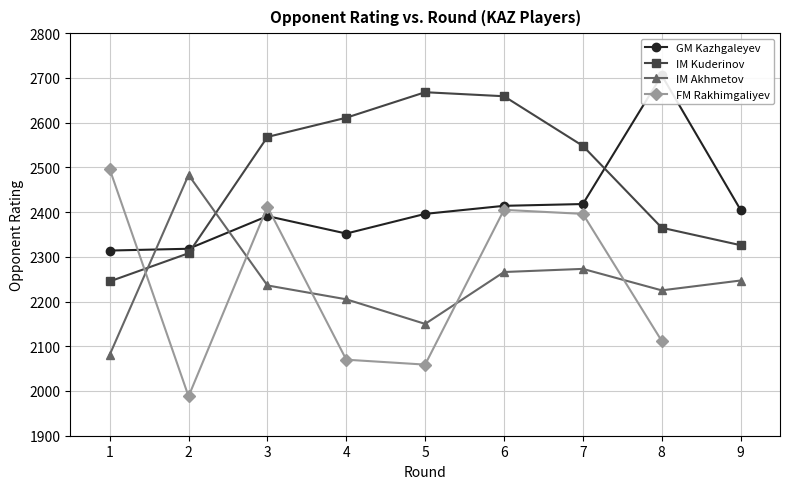

At which label does IM Kuderinov reach its peak?

5